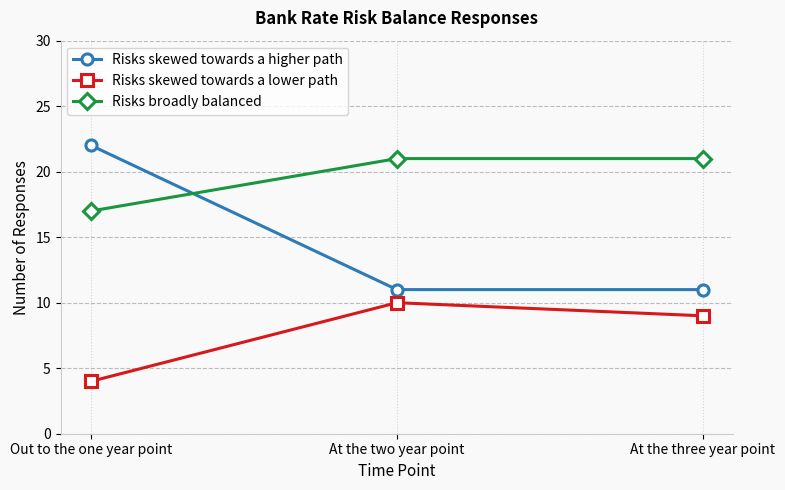

What is the total value across all series at At the two year point?

42